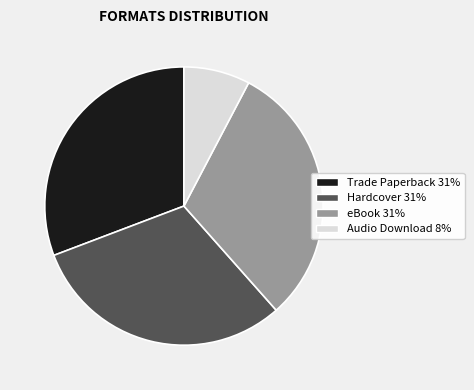

Combined, do Trade Paperback and eBook account for over 50%?

Yes